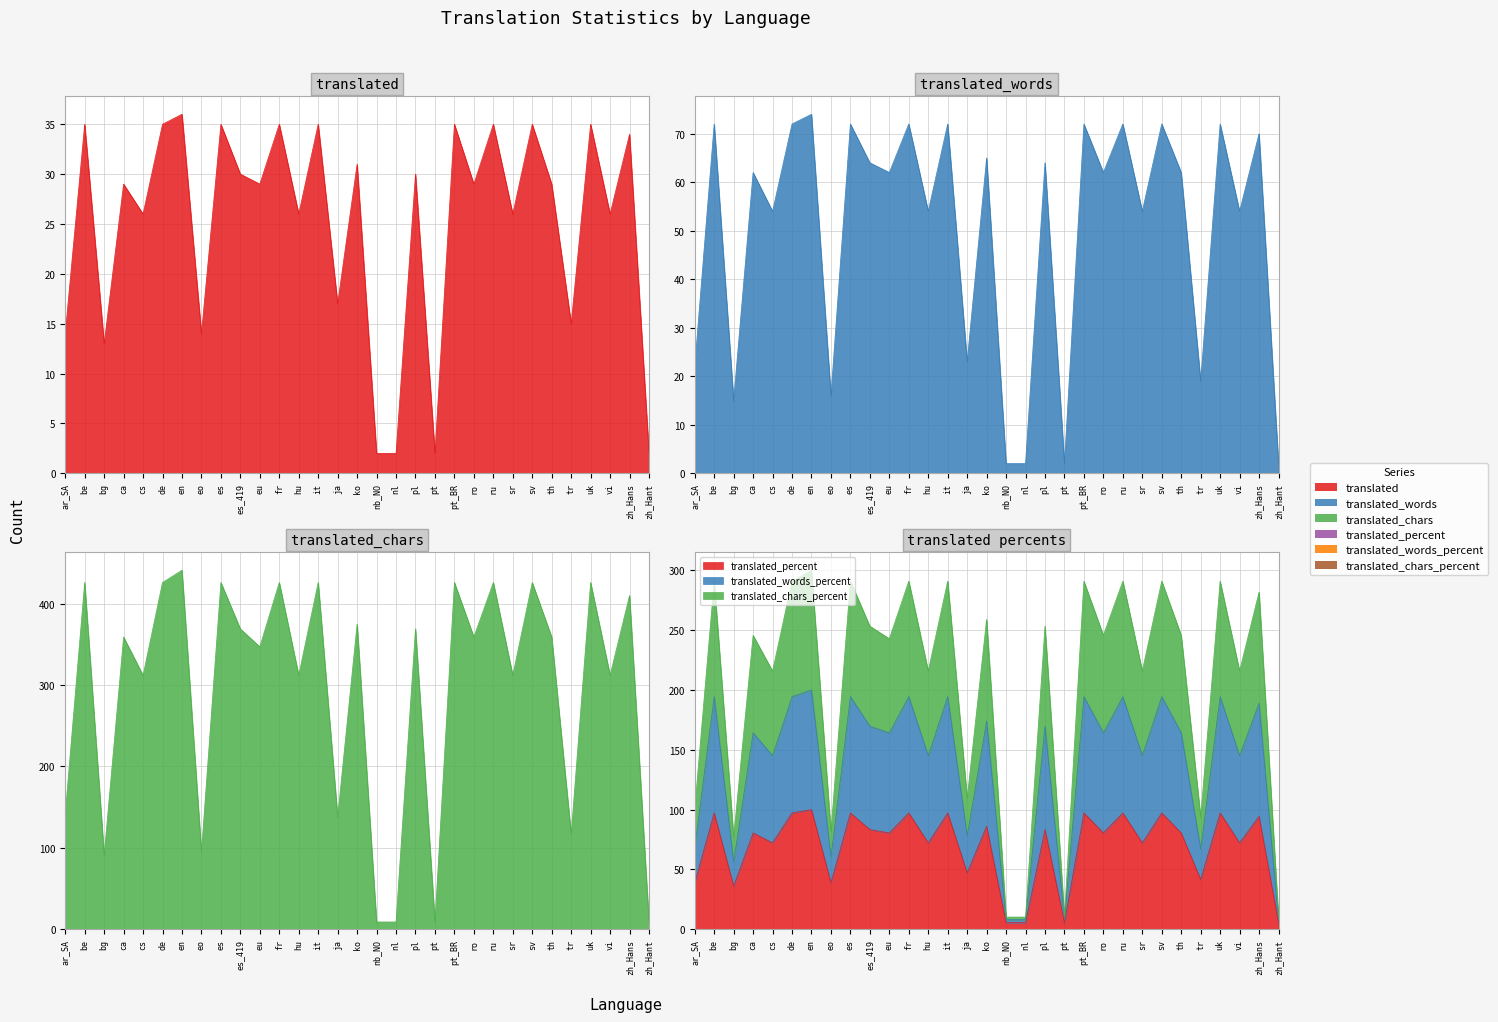

Does the chart display data point markers on the line(s)?

No